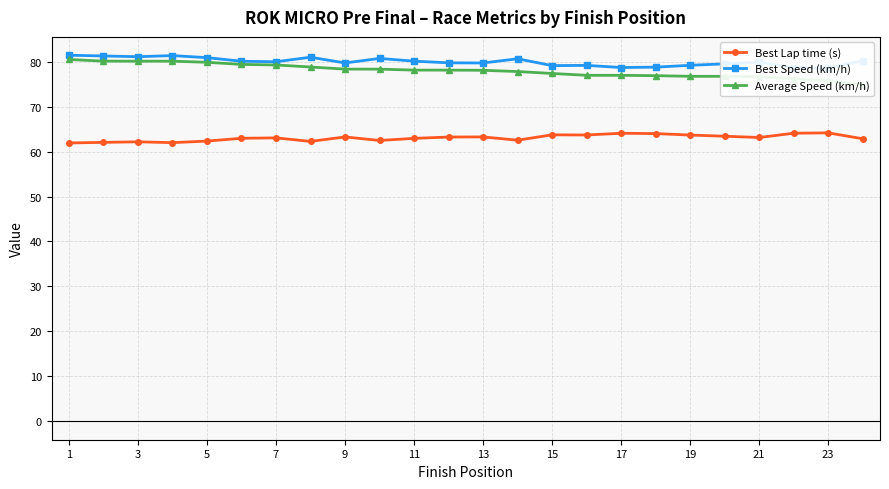

Does the chart have visible grid lines?

Yes